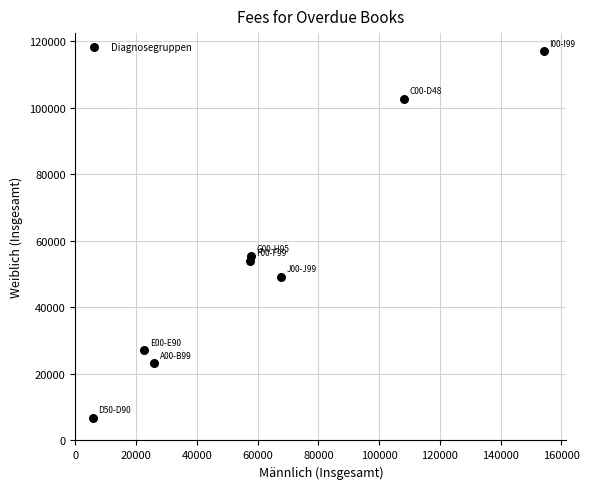

What Y value in the scatter plot is closest to 61841?

55388